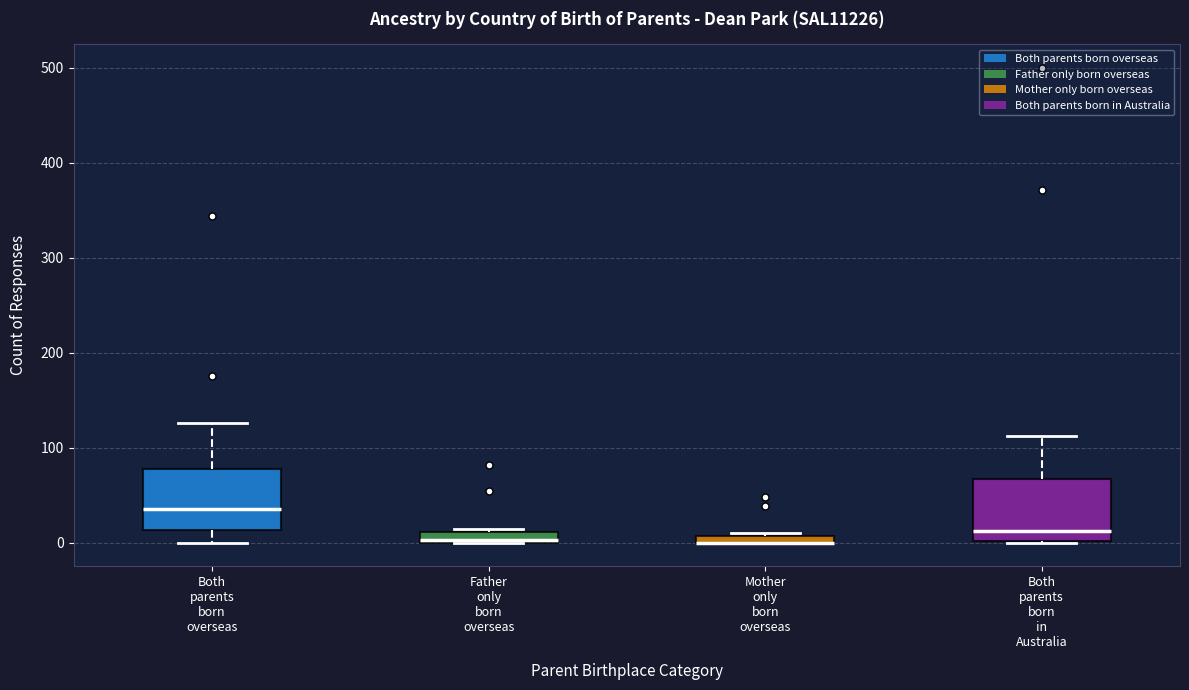

Where does the upper whisker of the box for Both parents born in Australia end on the y-axis? The values are not printed on the chart, so give them approximately, as read against the axis.

110